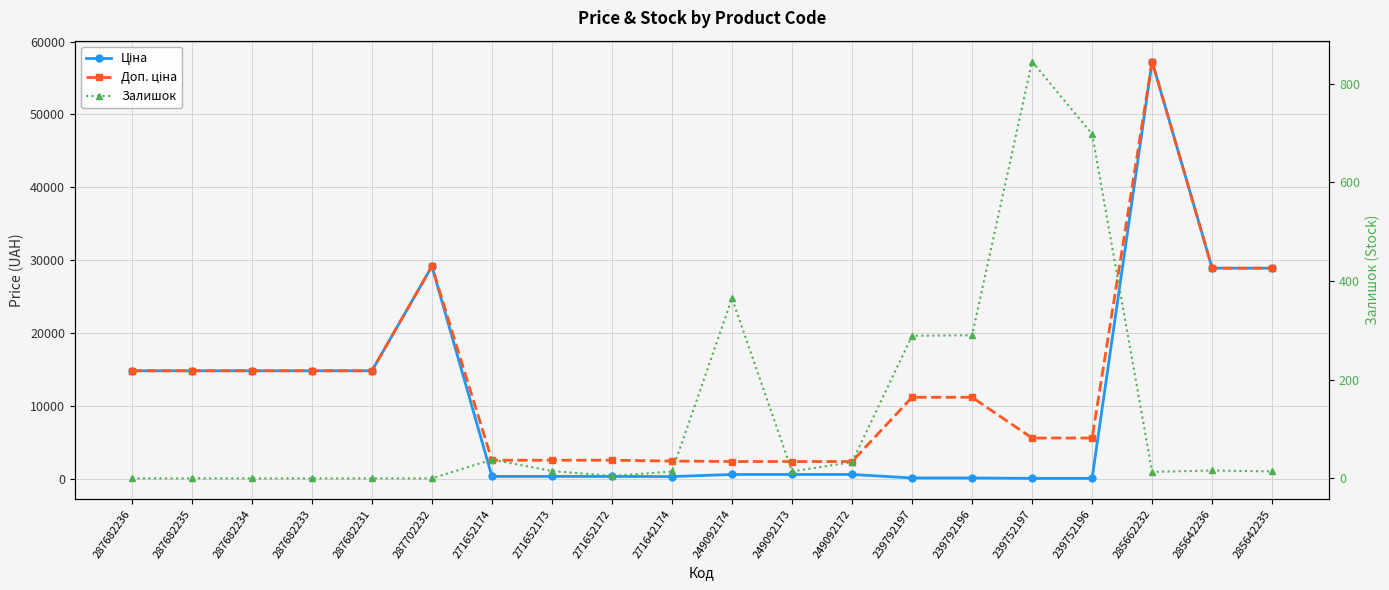

True or false: Ціна and Залишок intersect in this chart.

True